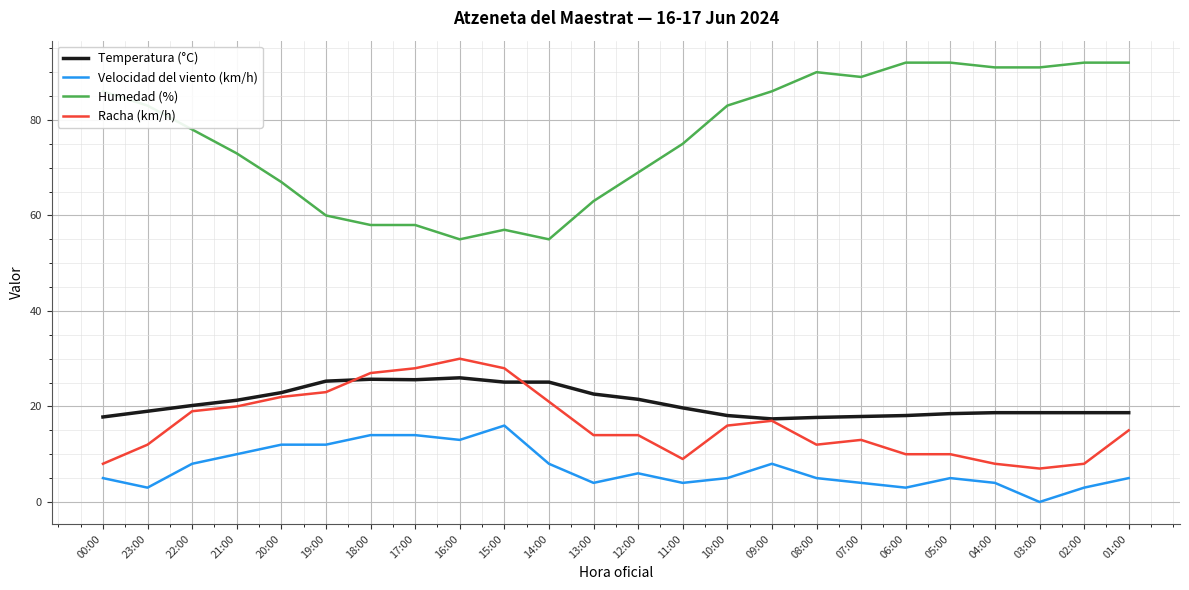

Does the chart display data point markers on the line(s)?

No